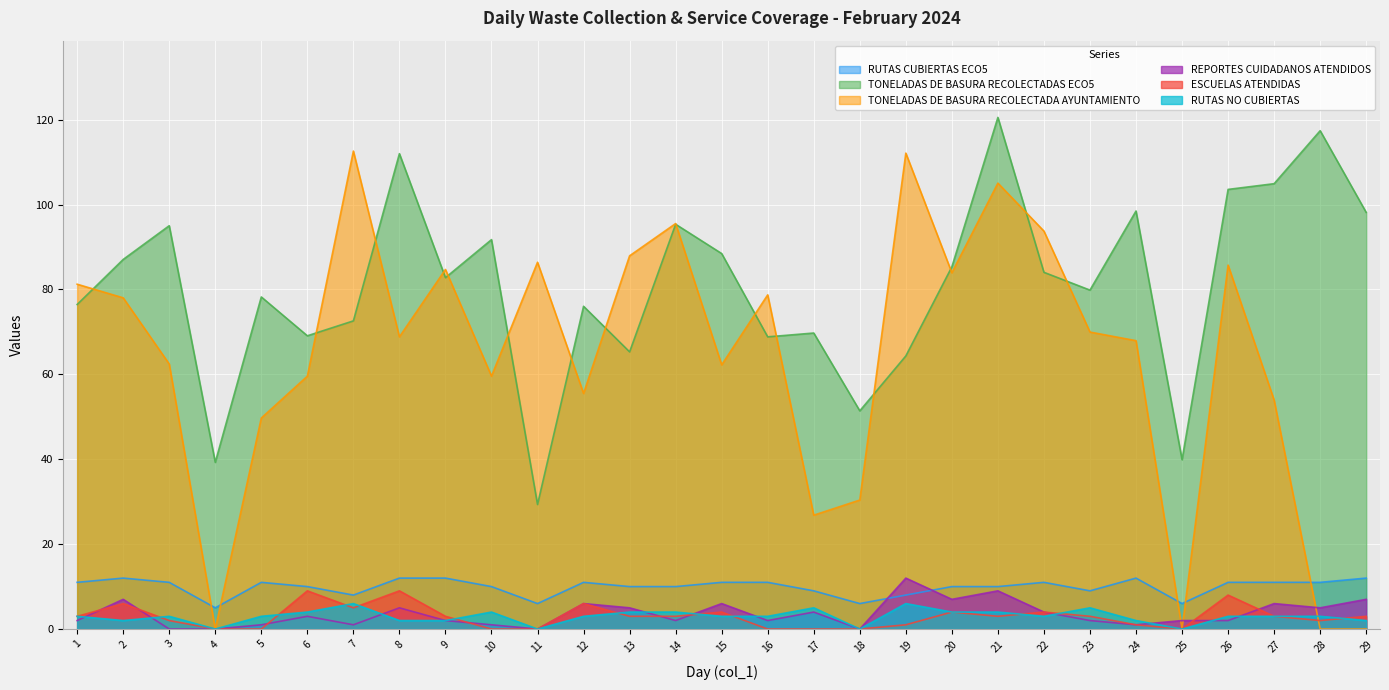

Where do RUTAS NO CUBIERTAS and ESCUELAS ATENDIDAS first cross each other?

2 and 3